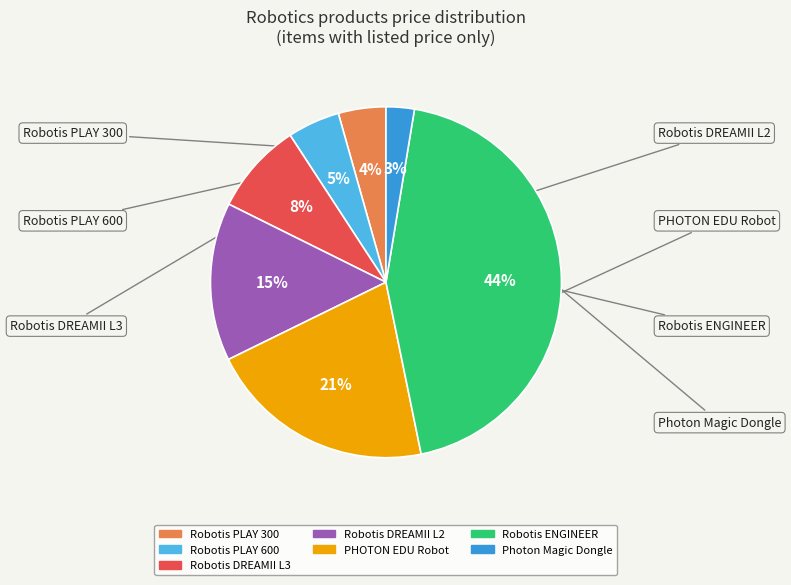

To the nearest percent, what is the average slice percentage?

14%